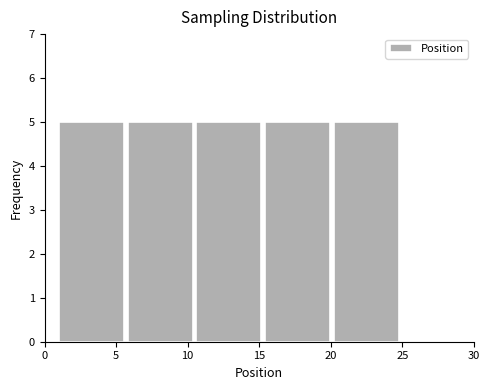

How tall is the bar that spans 20.2 to 25.0 on the x-axis? Neither the bar edges nor the heights are printed on the chart, so give them approximately, as read against the axes.

5